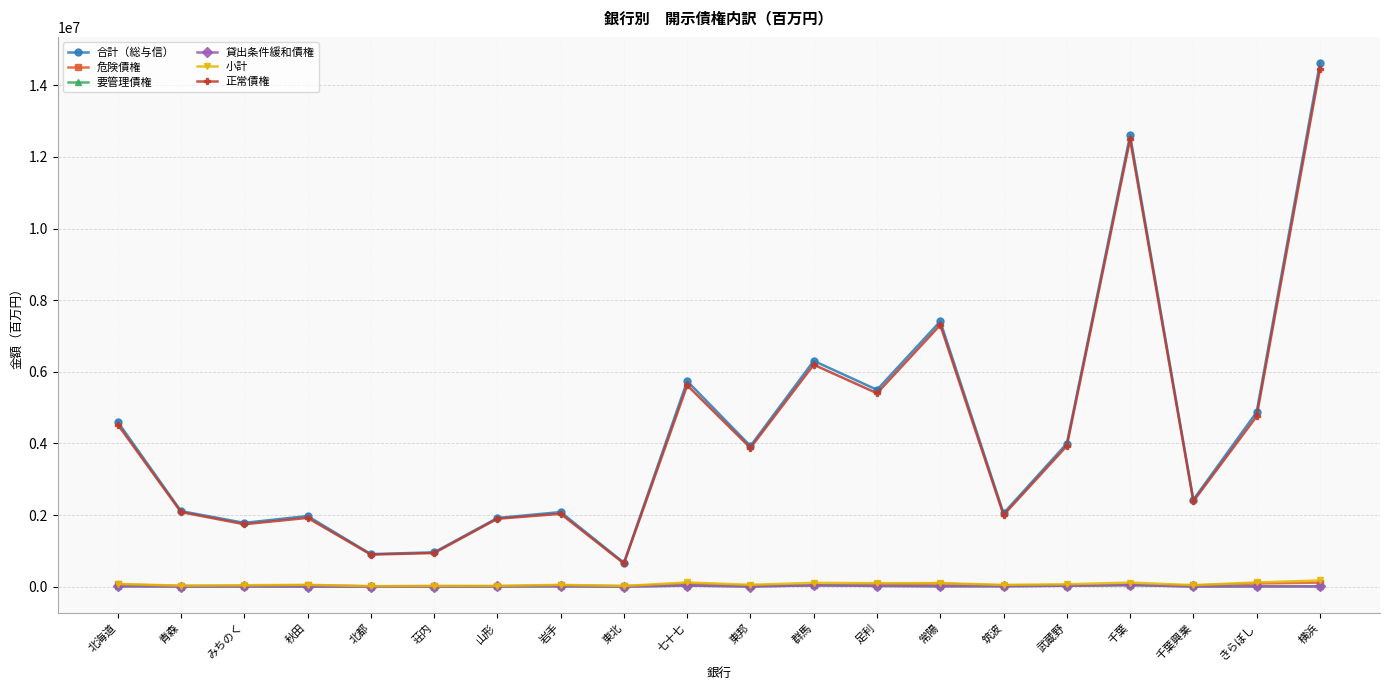

True or false: 合計（総与信） and 要管理債権 intersect in this chart.

False